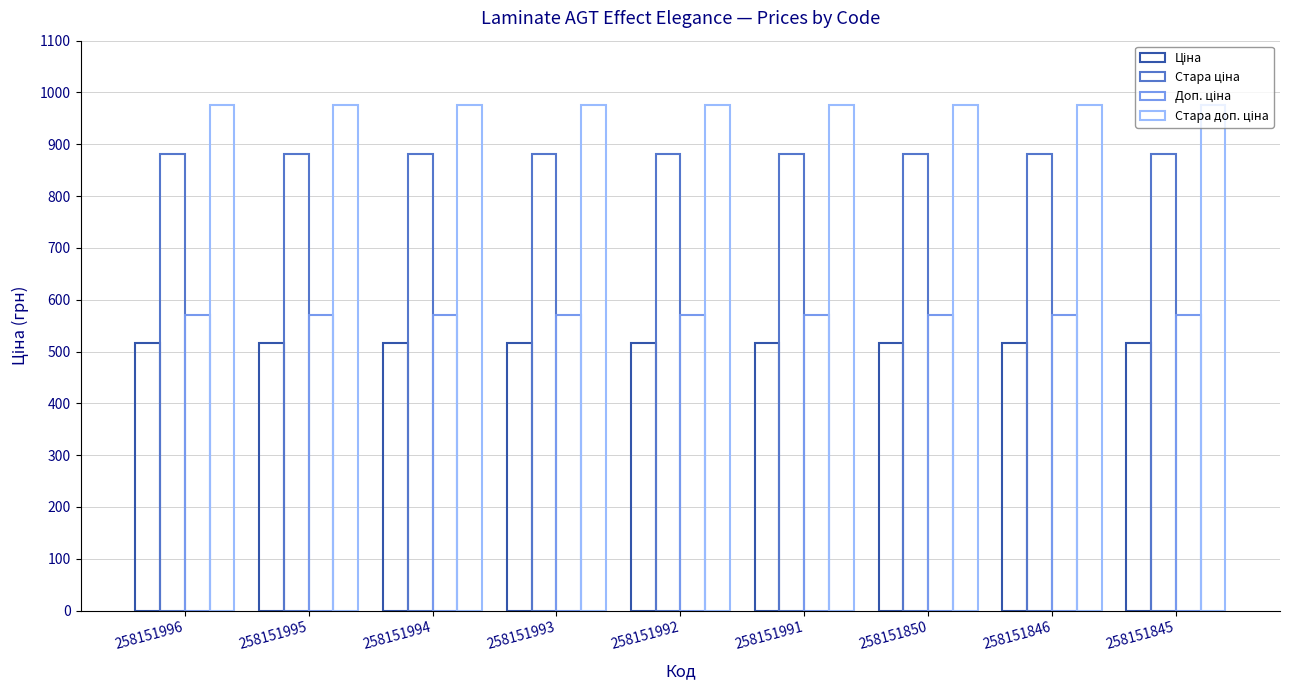

Which series has the largest range (max minus min)?

Ціна